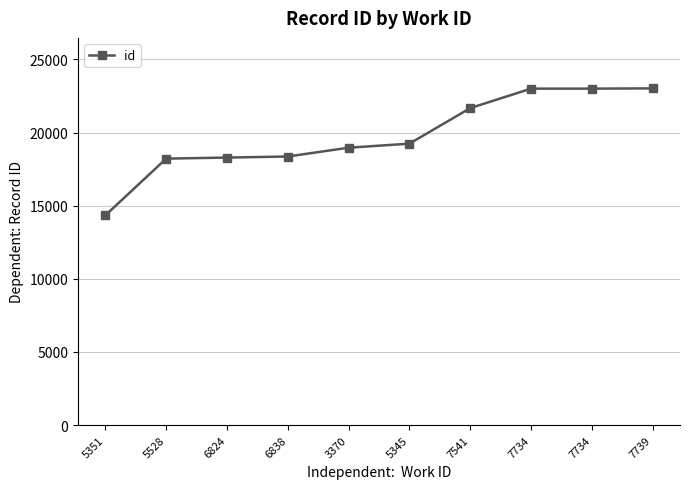

What is the difference between the maximum and minimum values?

8680